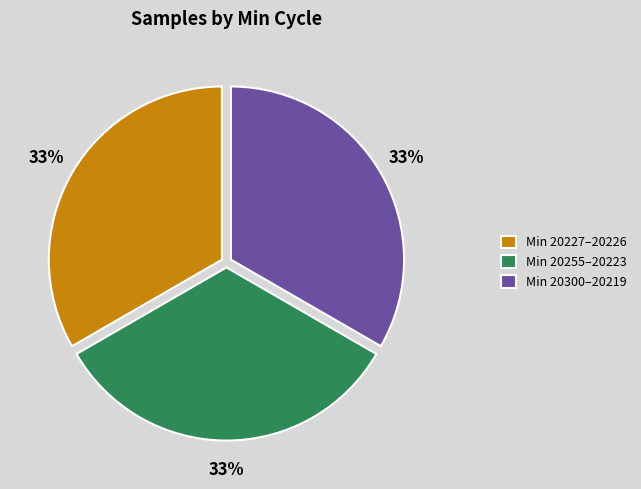

Count the number of slices in the pie.

3